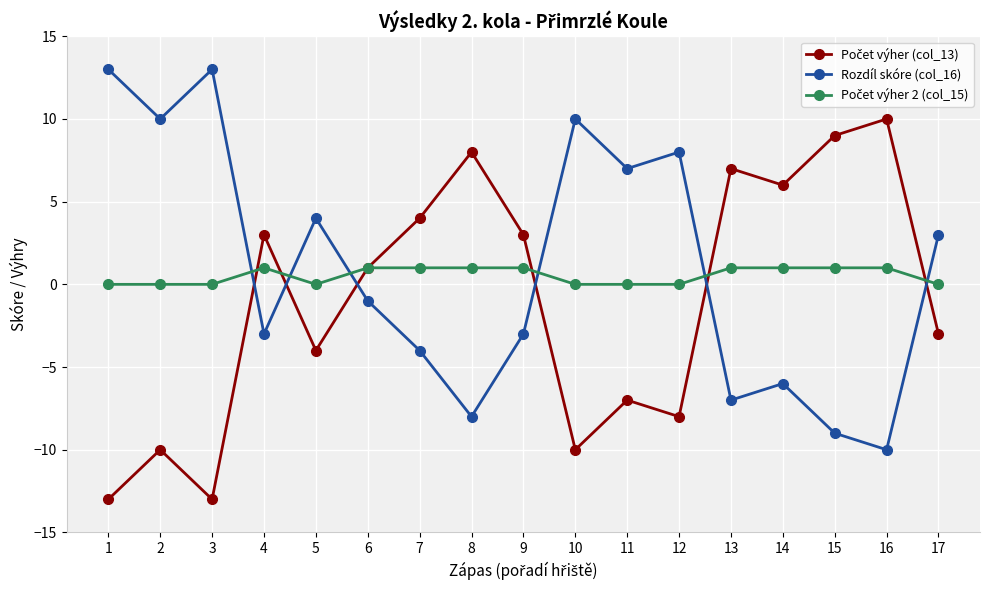

How many series are shown in this chart?

3